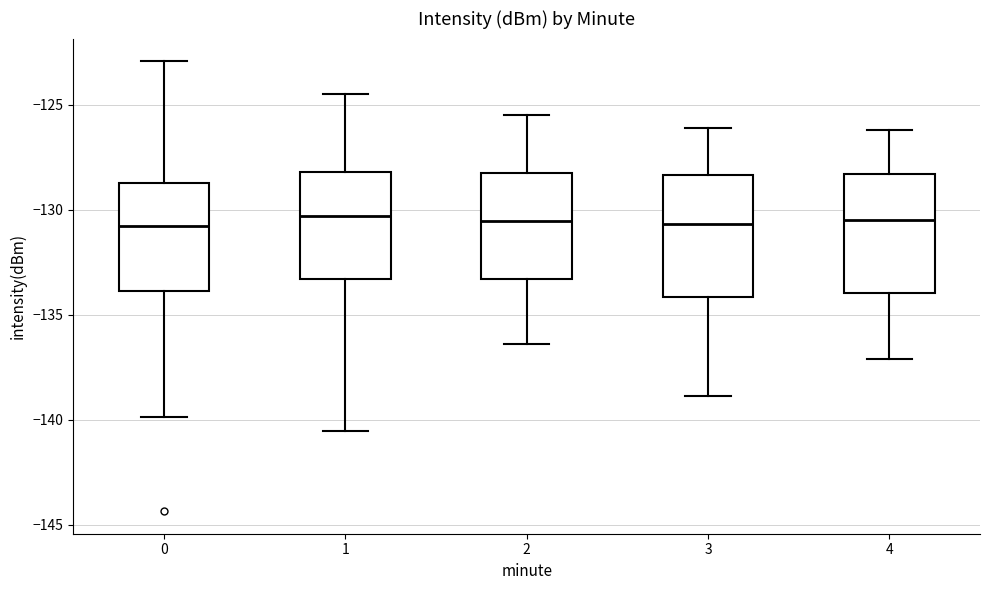

Reading left to right, transcribe this box plot: for each box, give where its median line is, the range the box spans, and where its two whiskers end, as read against the y-axis. The values are not printed on the chart, so give them approximately, as read against the axis.

0: median -131.0, box -134.0 to -128.5, whiskers -140.0 to -123.0
1: median -130.5, box -133.5 to -128.0, whiskers -140.5 to -124.5
2: median -130.5, box -133.5 to -128.0, whiskers -136.5 to -125.5
3: median -130.5, box -134.0 to -128.5, whiskers -139.0 to -126.0
4: median -130.5, box -134.0 to -128.5, whiskers -137.0 to -126.0